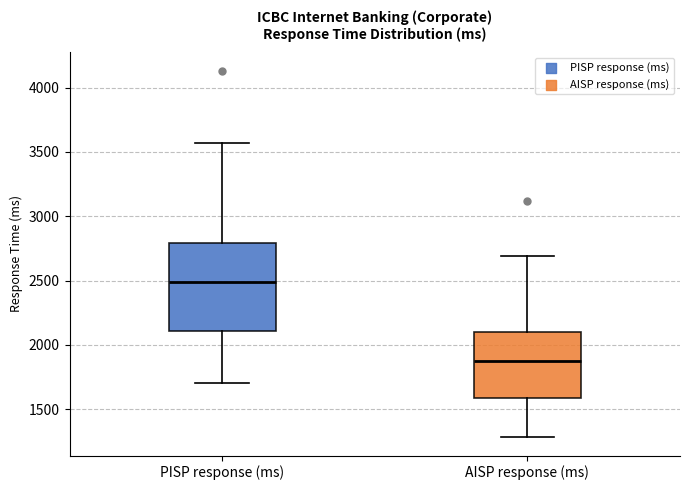

Reading left to right, transcribe this box plot: for each box, give where its median line is, the range the box spans, and where its two whiskers end, as read against the y-axis. The values are not printed on the chart, so give them approximately, as read against the axis.

PISP response (ms): median 2500, box 2100 to 2800, whiskers 1700 to 3550
AISP response (ms): median 1900, box 1600 to 2100, whiskers 1300 to 2700